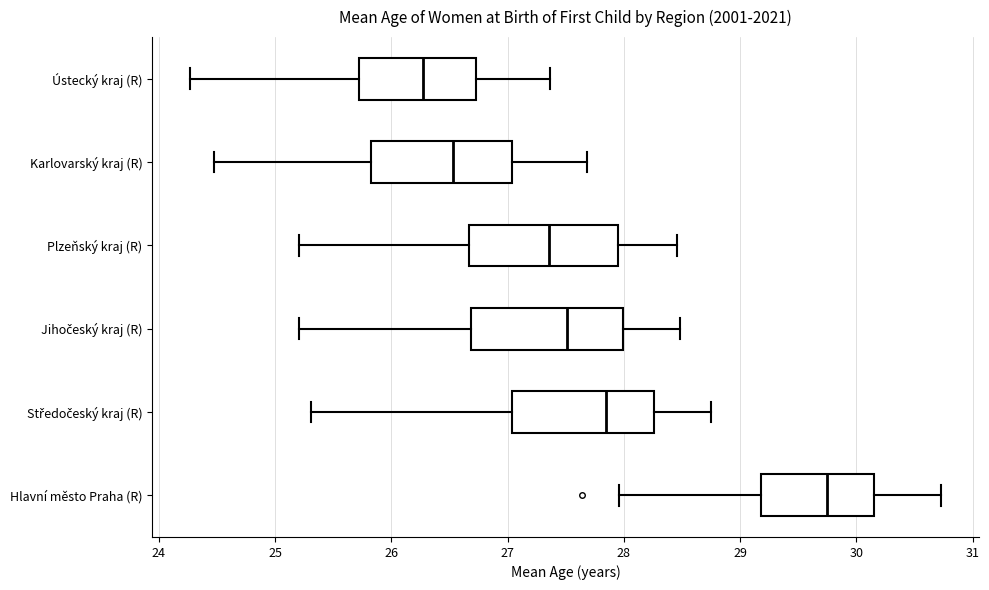

Which box has the furthest to the left median line?

Ústecký kraj (R)